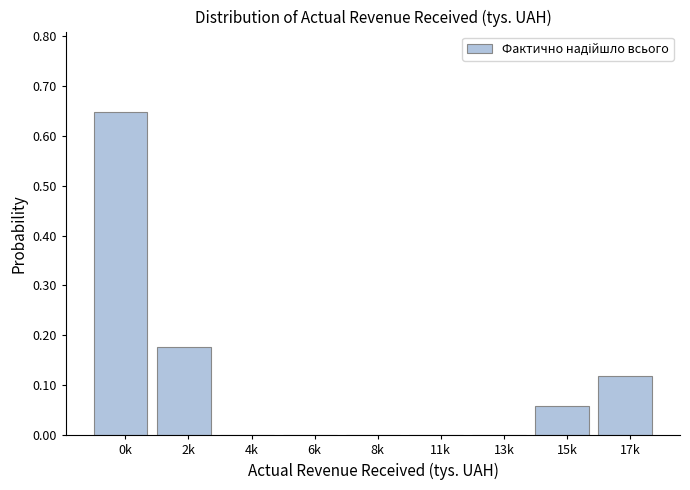

What is the change in value from 0k to 11k?

-0.6